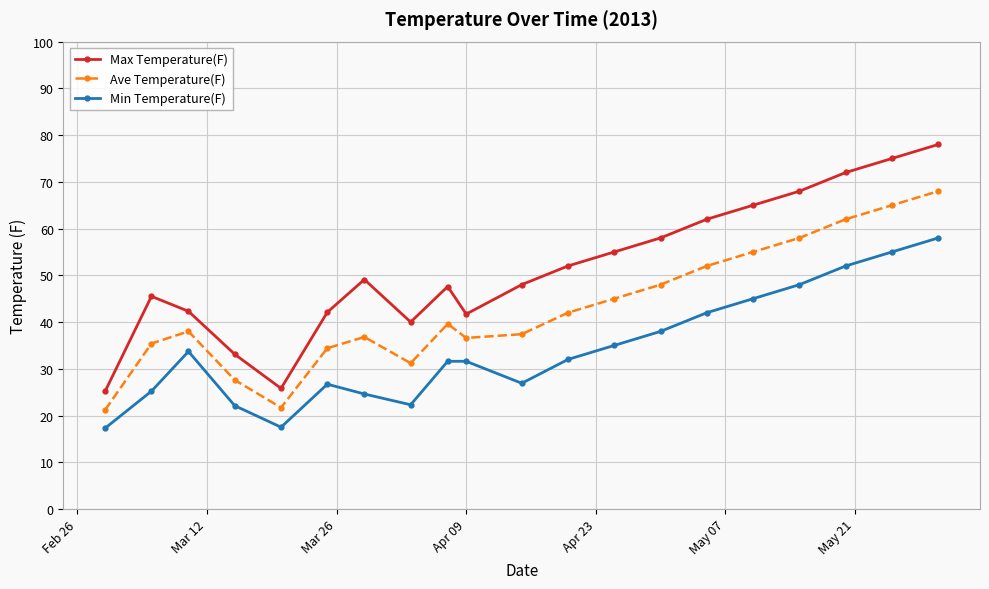

What is the value of the Max Temperature(F) point at the 3rd from the left?

42.3